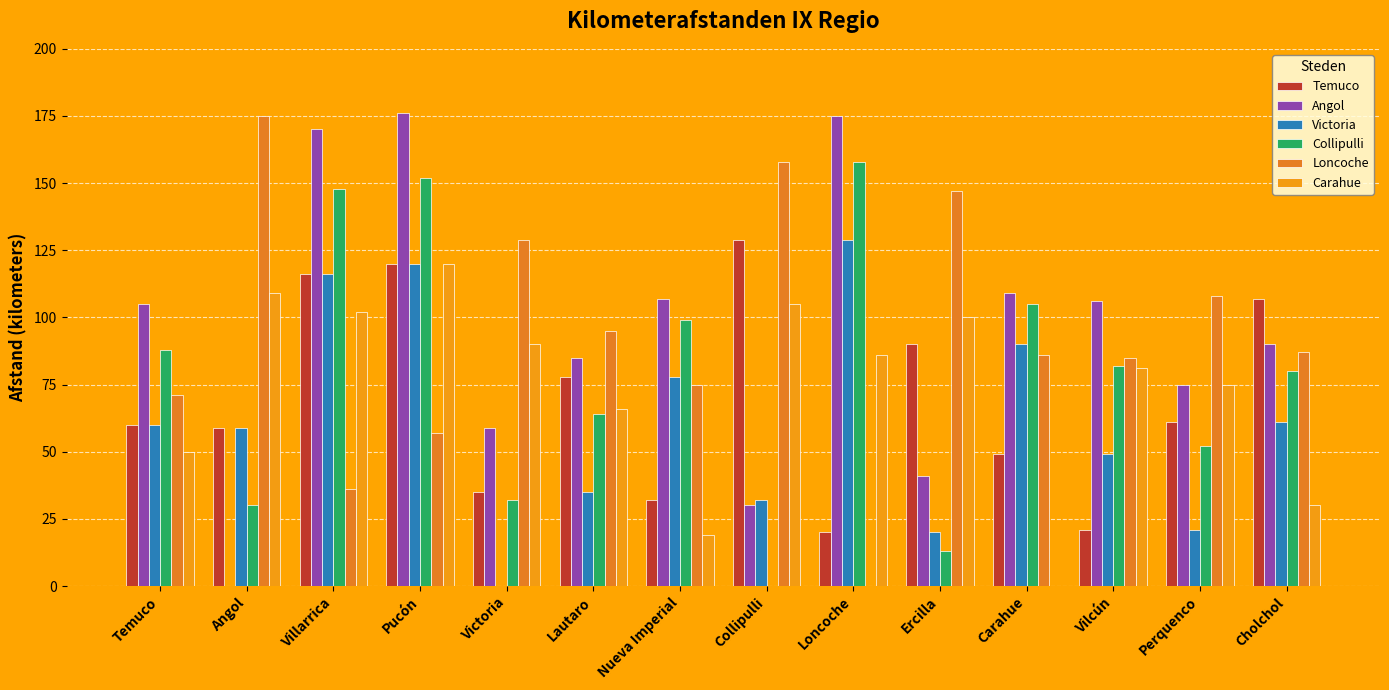

At which category is the sum across all series the highest?

Pucón